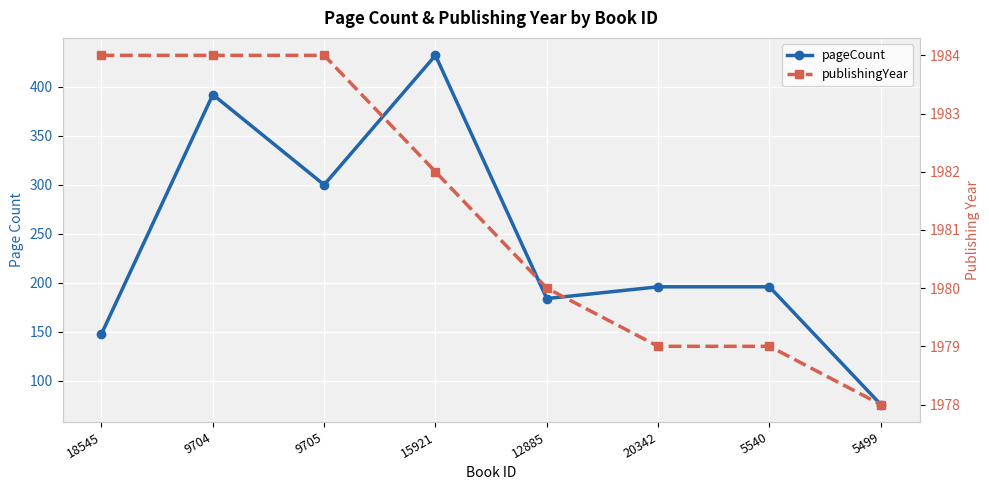

What is the value of the publishingYear point at the 1st from the left?

1984